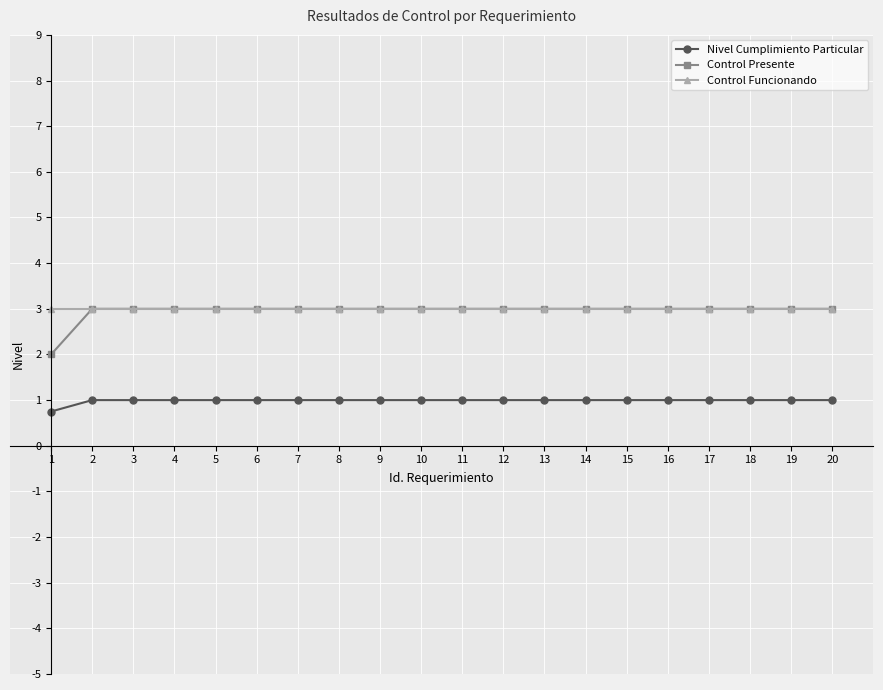

What is the difference between the maximum and minimum values in the Control Presente series?

1.0